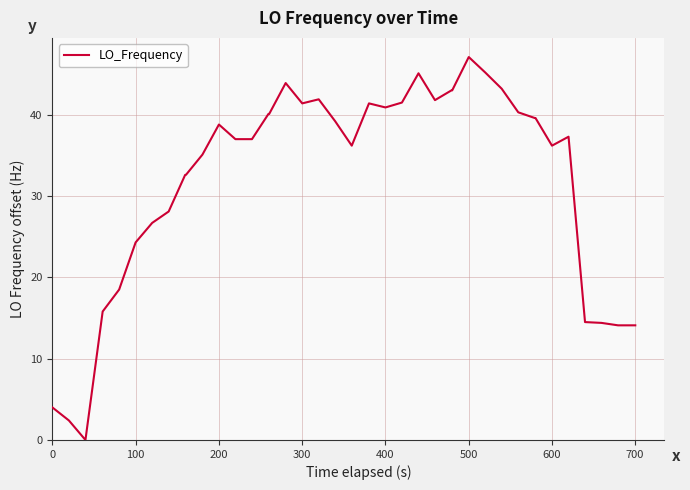

What is the difference between the maximum and minimum values?

47.1